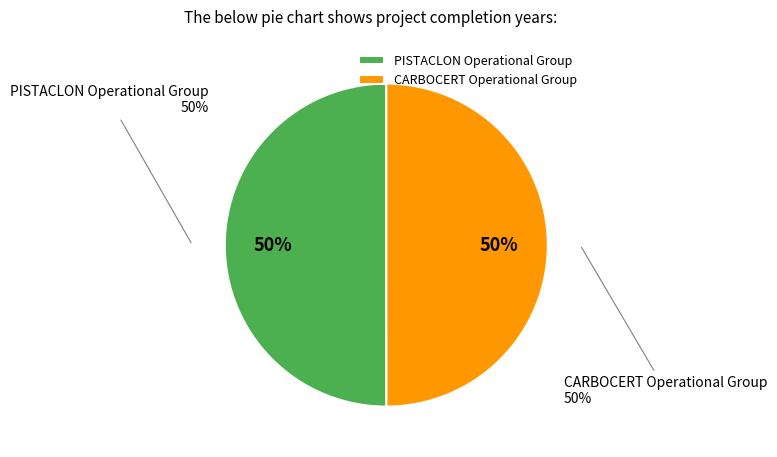

What percentage is the PISTACLON Operational Group slice, to the nearest percent?

50%